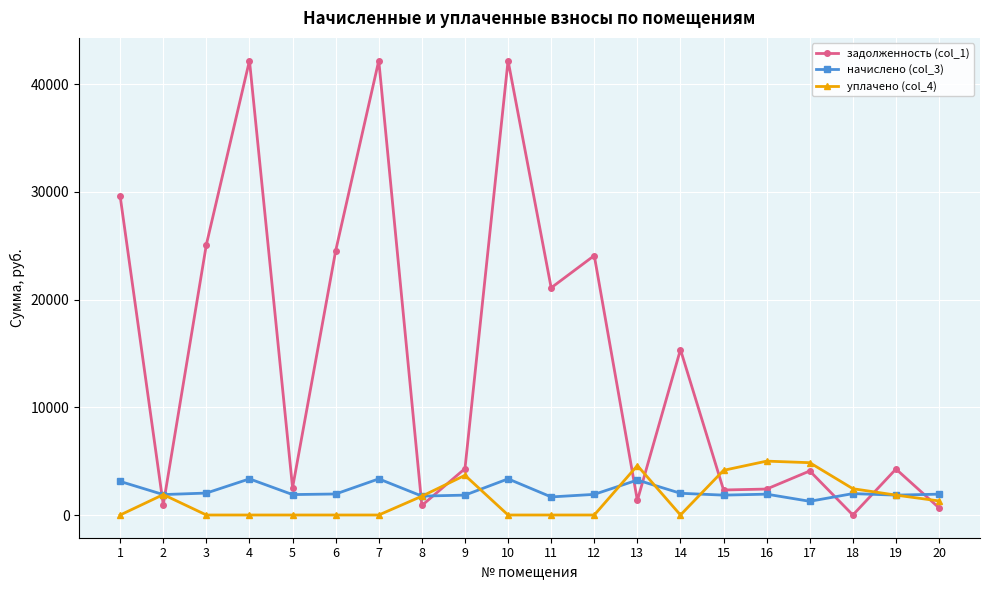

How many data points in начислено (col_3) are above 1934?

11